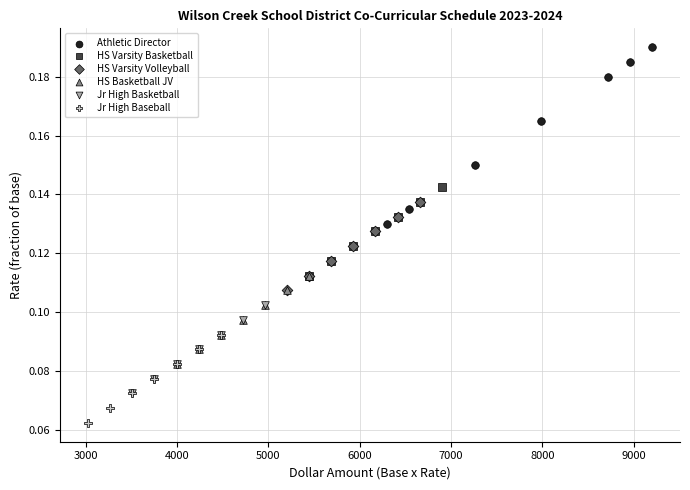

Which series has the largest Y range (max minus min)?

Athletic Director